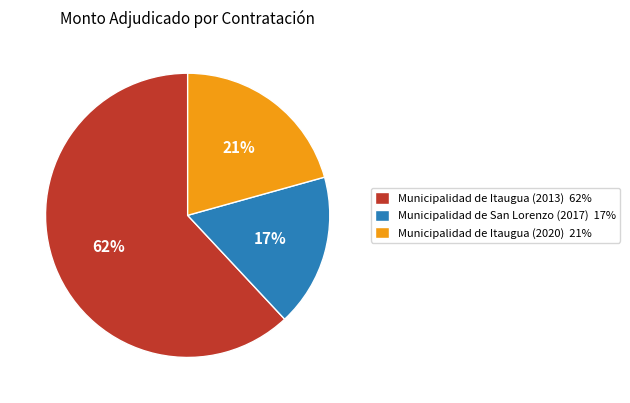

Which category has the biggest portion of the pie?

Municipalidad de Itaugua (2013) 62%